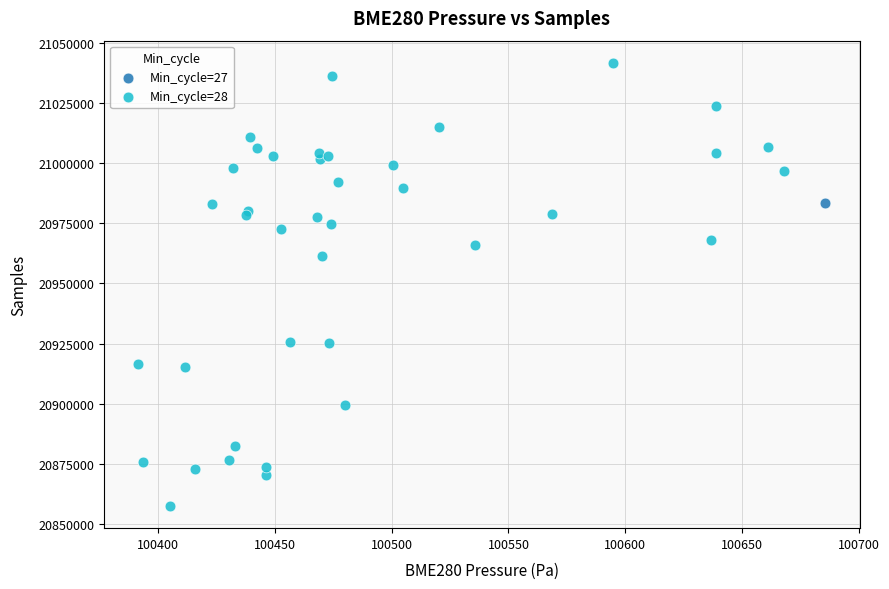

What are all the series names shown in the legend?

Min_cycle=27, Min_cycle=28